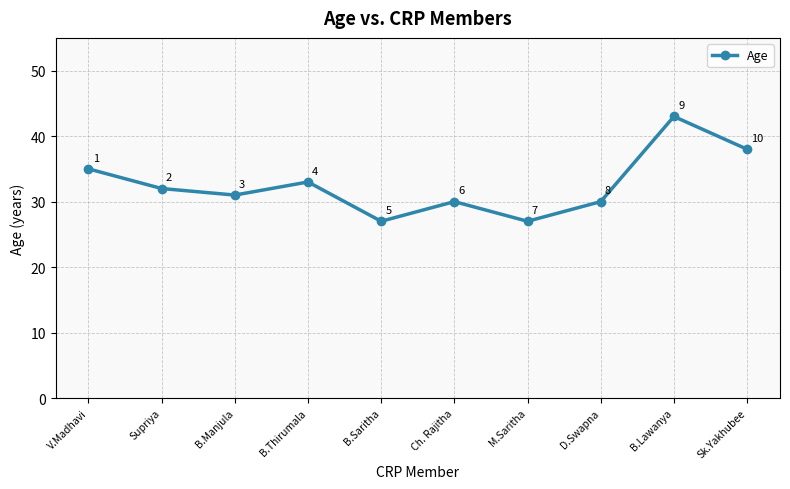

True or false: the data shows 30 at D.Swapna.

True